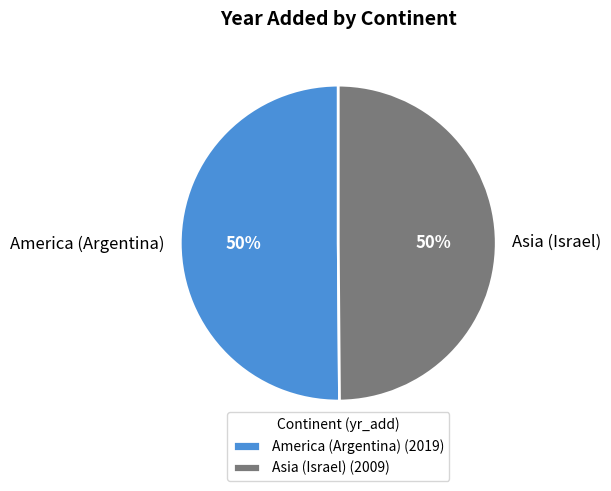

What percentage is the Asia (Israel) slice, to the nearest percent?

50%